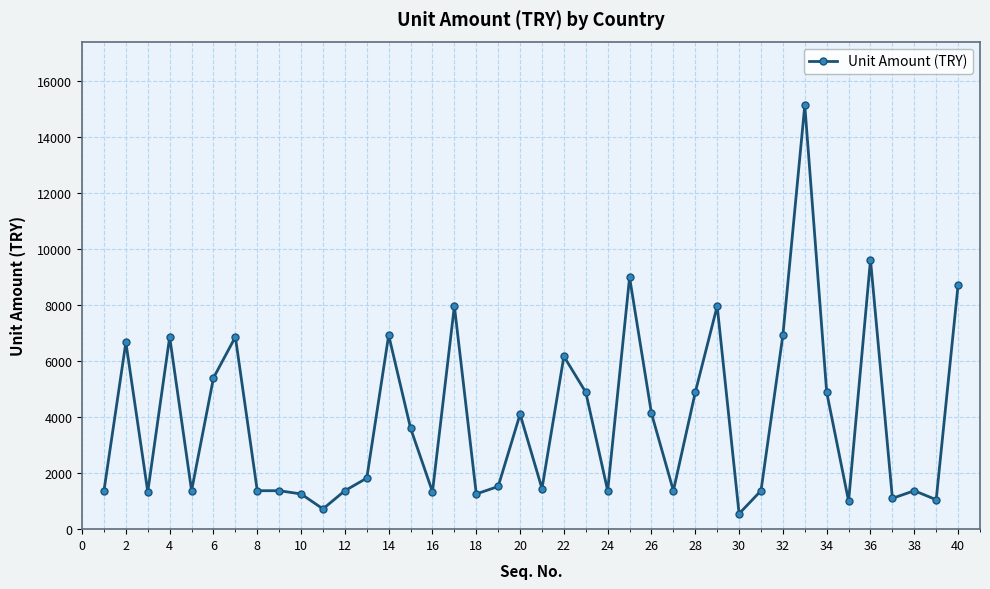

How many lines are shown in the chart?

1